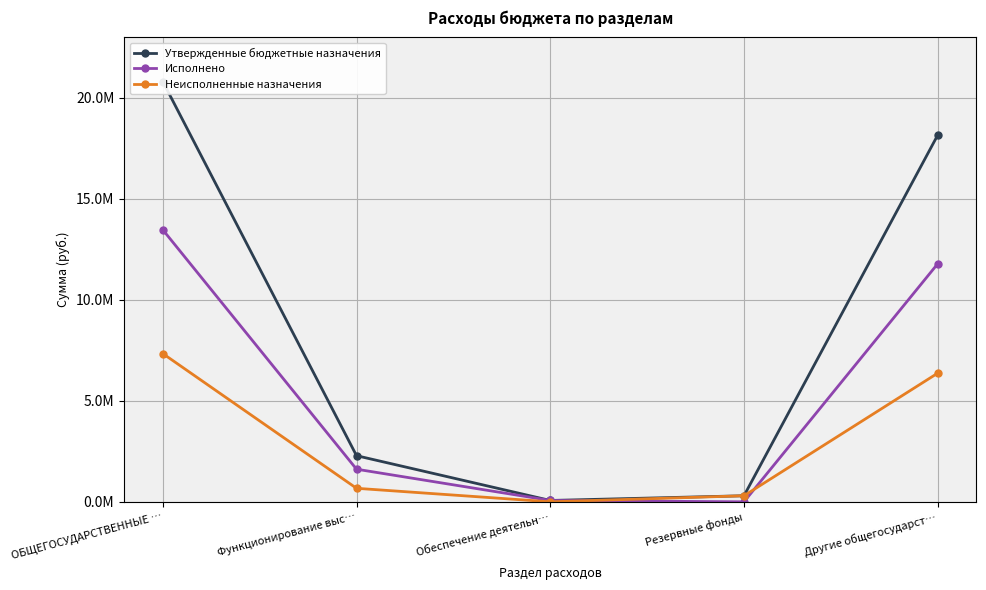

Is it true that Неисполненные назначения equals 462796.1 at Резервные фонды?

False